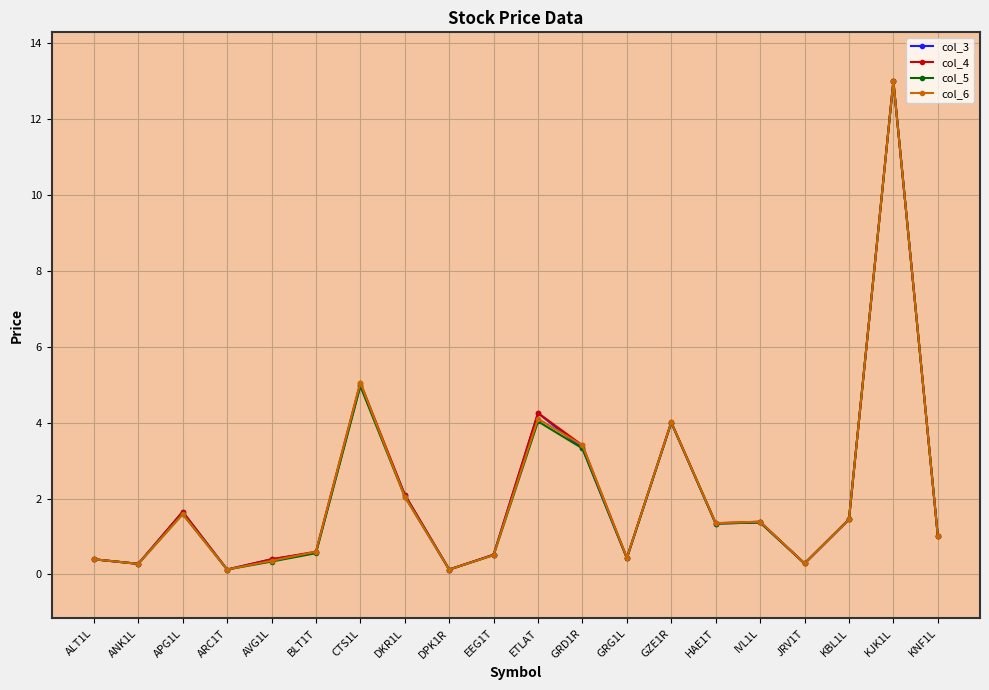

Is it true that col_6 equals 2.3 at GRD1R?

False